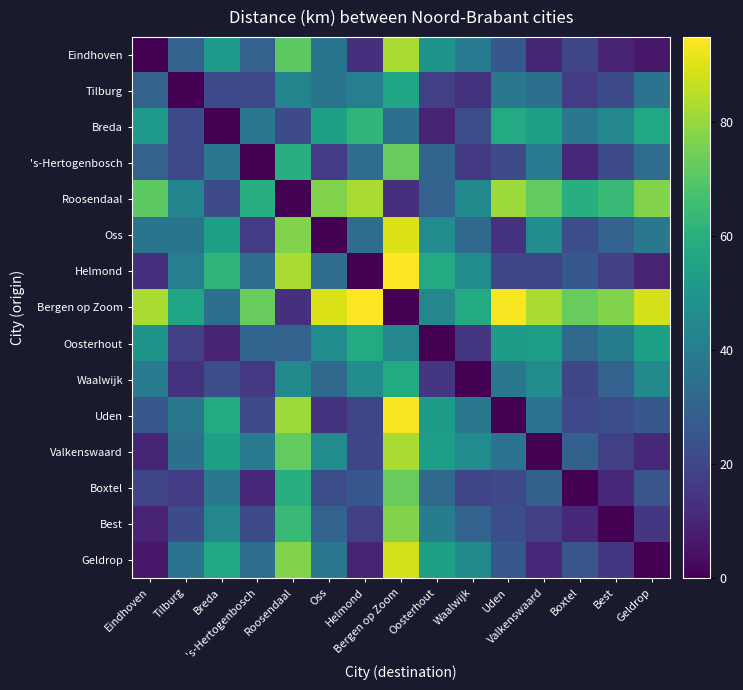

Reading left to right, what are all the values shown in this chart?

Eindhoven: Eindhoven=0	Tilburg=30	Breda=51	's-Hertogenbosch=30	Roosendaal=71	Oss=37	Helmond=13	Bergen op Zoom=83	Oosterhout=49	Waalwijk=39	Uden=26	Valkenswaard=10	Boxtel=20	Best=9	Geldrop=6
Tilburg: Eindhoven=30	Tilburg=0	Breda=21	's-Hertogenbosch=21	Roosendaal=43	Oss=37	Helmond=41	Bergen op Zoom=56	Oosterhout=18	Waalwijk=14	Uden=38	Valkenswaard=35	Boxtel=17	Best=22	Geldrop=36
Breda: Eindhoven=51	Tilburg=21	Breda=0	's-Hertogenbosch=38	Roosendaal=22	Oss=54	Helmond=62	Bergen op Zoom=35	Oosterhout=9	Waalwijk=23	Uden=58	Valkenswaard=54	Boxtel=38	Best=44	Geldrop=57
's-Hertogenbosch: Eindhoven=30	Tilburg=21	Breda=38	's-Hertogenbosch=0	Roosendaal=60	Oss=17	Helmond=34	Bergen op Zoom=73	Oosterhout=31	Waalwijk=16	Uden=22	Valkenswaard=39	Boxtel=11	Best=22	Geldrop=34
Roosendaal: Eindhoven=71	Tilburg=43	Breda=22	's-Hertogenbosch=60	Roosendaal=0	Oss=77	Helmond=83	Bergen op Zoom=13	Oosterhout=30	Waalwijk=45	Uden=81	Valkenswaard=72	Boxtel=60	Best=64	Geldrop=77
Oss: Eindhoven=37	Tilburg=37	Breda=54	's-Hertogenbosch=17	Roosendaal=77	Oss=0	Helmond=34	Bergen op Zoom=90	Oosterhout=46	Waalwijk=32	Uden=14	Valkenswaard=46	Boxtel=23	Best=30	Geldrop=38
Helmond: Eindhoven=13	Tilburg=41	Breda=62	's-Hertogenbosch=34	Roosendaal=83	Oss=34	Helmond=0	Bergen op Zoom=95	Oosterhout=58	Waalwijk=46	Uden=20	Valkenswaard=20	Boxtel=26	Best=18	Geldrop=9
Bergen op Zoom: Eindhoven=83	Tilburg=56	Breda=35	's-Hertogenbosch=73	Roosendaal=13	Oss=90	Helmond=95	Bergen op Zoom=0	Oosterhout=44	Waalwijk=58	Uden=94	Valkenswaard=83	Boxtel=73	Best=77	Geldrop=89
Oosterhout: Eindhoven=49	Tilburg=18	Breda=9	's-Hertogenbosch=31	Roosendaal=30	Oss=46	Helmond=58	Bergen op Zoom=44	Oosterhout=0	Waalwijk=15	Uden=52	Valkenswaard=53	Boxtel=33	Best=40	Geldrop=54
Waalwijk: Eindhoven=39	Tilburg=14	Breda=23	's-Hertogenbosch=16	Roosendaal=45	Oss=32	Helmond=46	Bergen op Zoom=58	Oosterhout=15	Waalwijk=0	Uden=38	Valkenswaard=46	Boxtel=20	Best=30	Geldrop=45
Uden: Eindhoven=26	Tilburg=38	Breda=58	's-Hertogenbosch=22	Roosendaal=81	Oss=14	Helmond=20	Bergen op Zoom=94	Oosterhout=52	Waalwijk=38	Uden=0	Valkenswaard=36	Boxtel=21	Best=23	Geldrop=26
Valkenswaard: Eindhoven=10	Tilburg=35	Breda=54	's-Hertogenbosch=39	Roosendaal=72	Oss=46	Helmond=20	Bergen op Zoom=83	Oosterhout=53	Waalwijk=46	Uden=36	Valkenswaard=0	Boxtel=29	Best=18	Geldrop=11
Boxtel: Eindhoven=20	Tilburg=17	Breda=38	's-Hertogenbosch=11	Roosendaal=60	Oss=23	Helmond=26	Bergen op Zoom=73	Oosterhout=33	Waalwijk=20	Uden=21	Valkenswaard=29	Boxtel=0	Best=11	Geldrop=25
Best: Eindhoven=9	Tilburg=22	Breda=44	's-Hertogenbosch=22	Roosendaal=64	Oss=30	Helmond=18	Bergen op Zoom=77	Oosterhout=40	Waalwijk=30	Uden=23	Valkenswaard=18	Boxtel=11	Best=0	Geldrop=15
Geldrop: Eindhoven=6	Tilburg=36	Breda=57	's-Hertogenbosch=34	Roosendaal=77	Oss=38	Helmond=9	Bergen op Zoom=89	Oosterhout=54	Waalwijk=45	Uden=26	Valkenswaard=11	Boxtel=25	Best=15	Geldrop=0